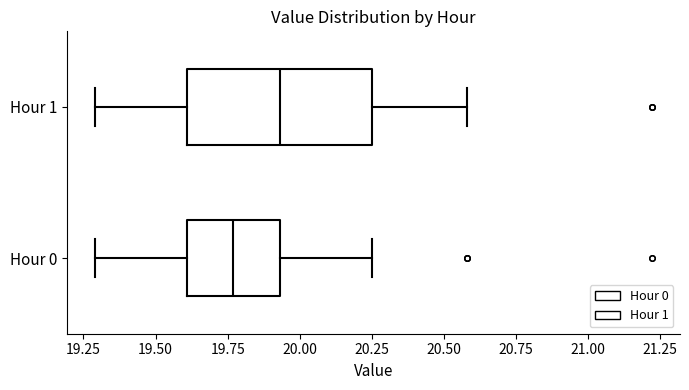

Where does the left whisker of the box for Hour 0 end on the x-axis? The values are not printed on the chart, so give them approximately, as read against the axis.

19.30